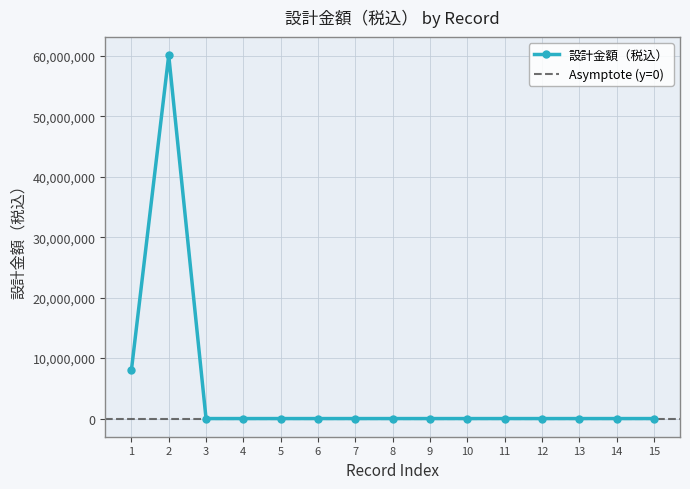

What is the greatest value displayed?

60071000